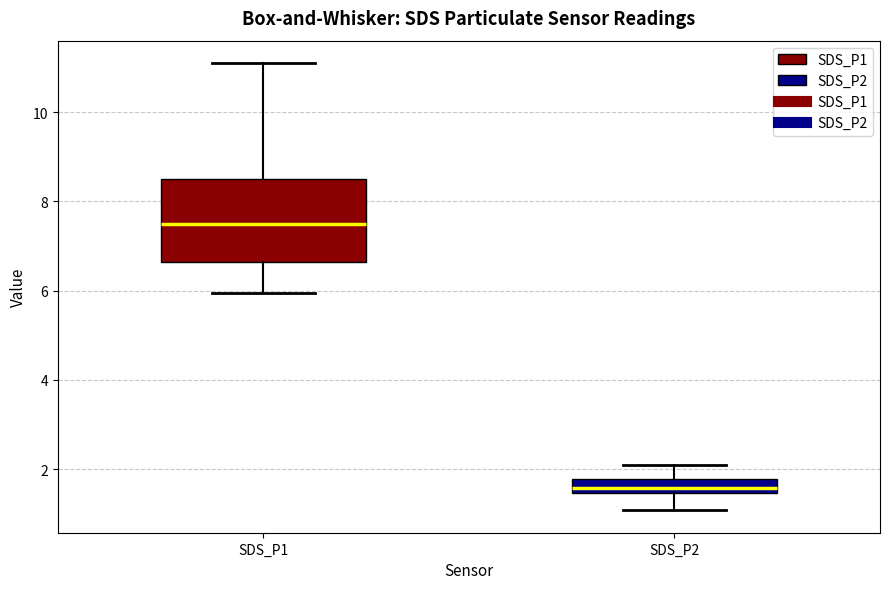

Which box has the lowest median line?

SDS_P2